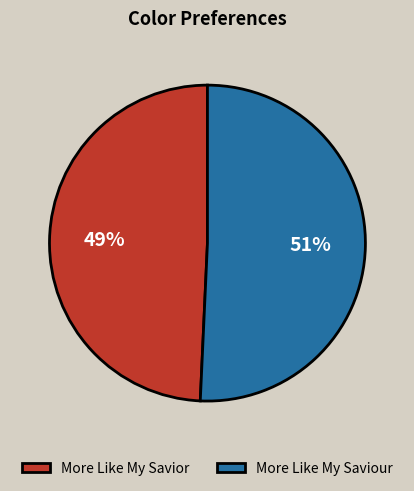

True or false: More Like My Saviour accounts for 43% of the total.

False